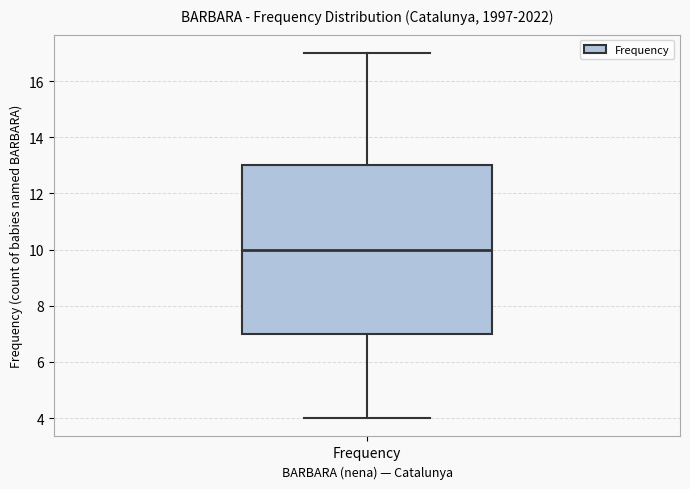

Transcribe this box plot: give where the median line is, the range the box spans, and where the two whiskers end, as read against the y-axis. The values are not printed on the chart, so give them approximately, as read against the axis.

median 10, box 7 to 13, whiskers 4 to 17